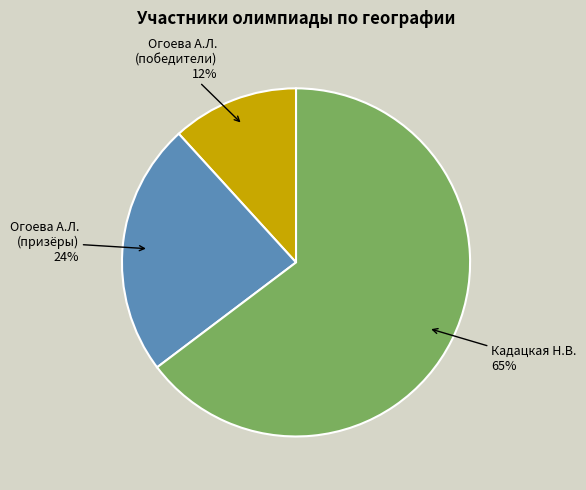

How many segments does this pie chart have?

3